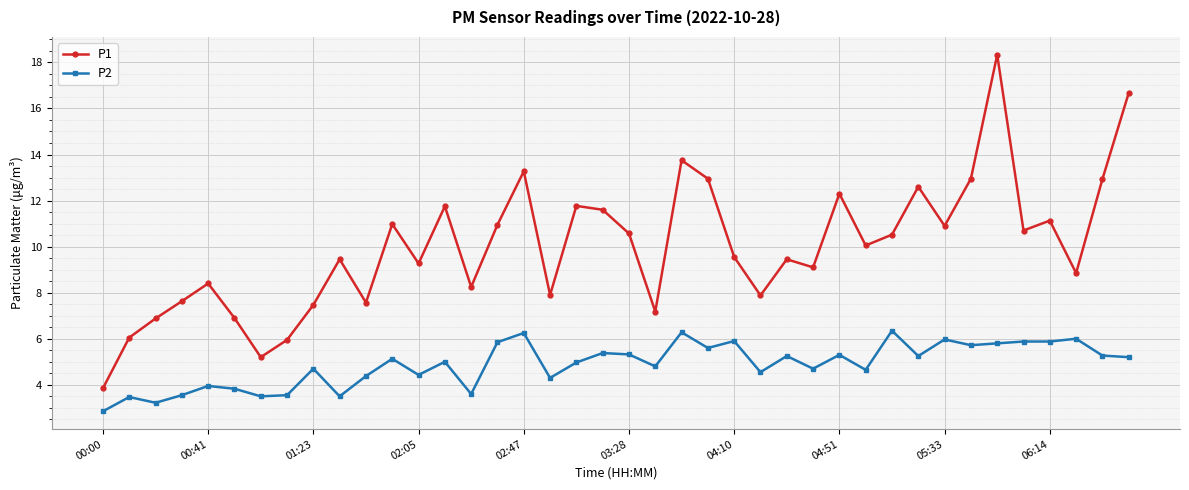

True or false: P1 has more than 1 points higher than both neighbors.

True